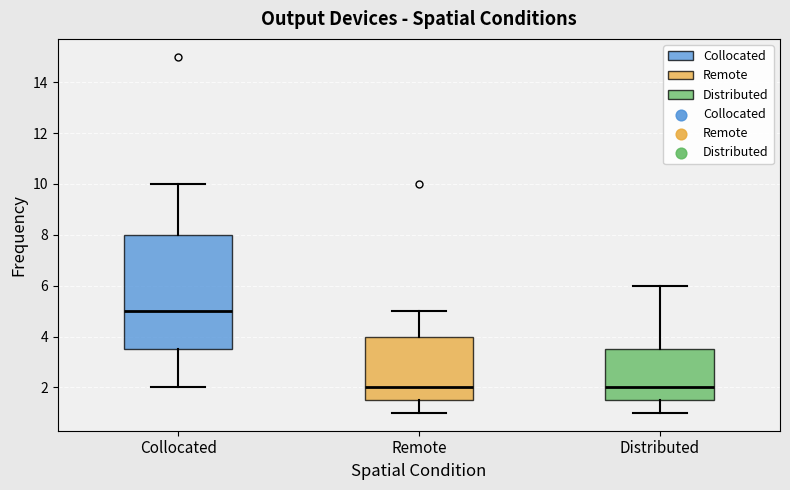

Reading left to right, transcribe this box plot: for each box, give where its median line is, the range the box spans, and where its two whiskers end, as read against the y-axis. The values are not printed on the chart, so give them approximately, as read against the axis.

Collocated: median 5.0, box 3.6 to 8.0, whiskers 2.0 to 10.0
Remote: median 2.0, box 1.6 to 4.0, whiskers 1.0 to 5.0
Distributed: median 2.0, box 1.6 to 3.6, whiskers 1.0 to 6.0